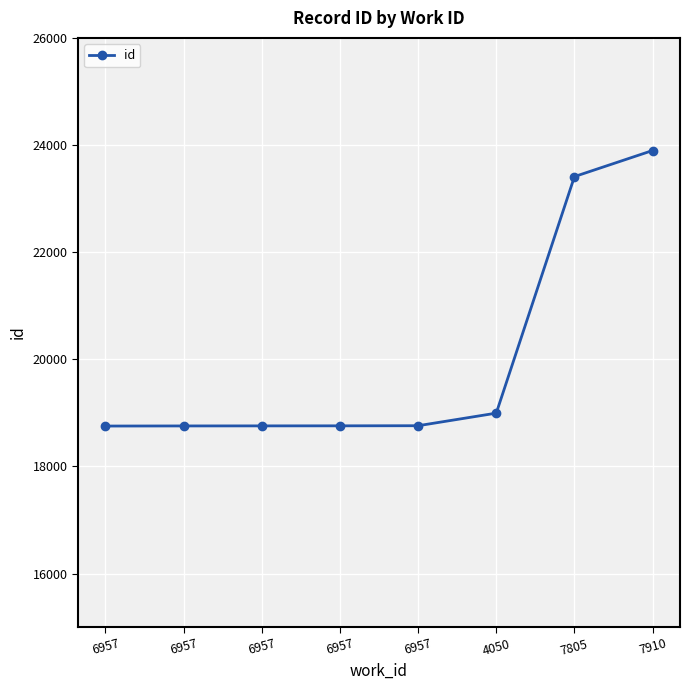

Is it true that the value at 6957 is 8336?

False